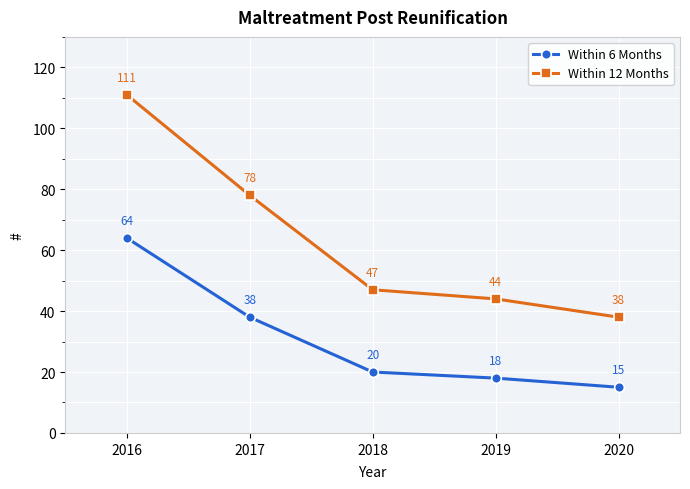

Where is Within 12 Months nearest to the value 74?

2017